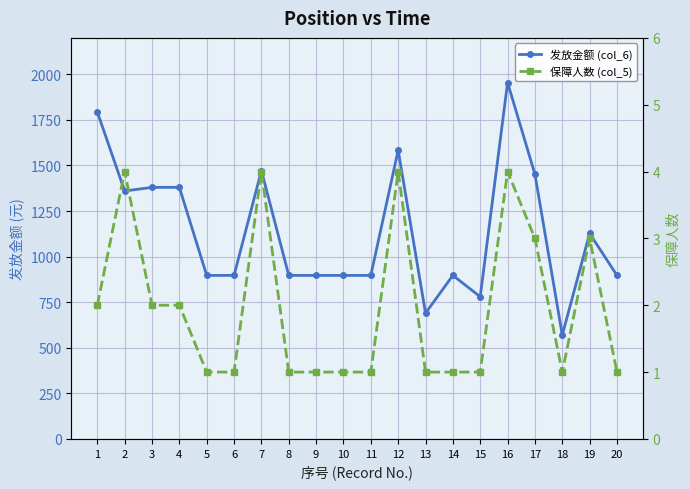

What is the total value across all series at 2?

1364